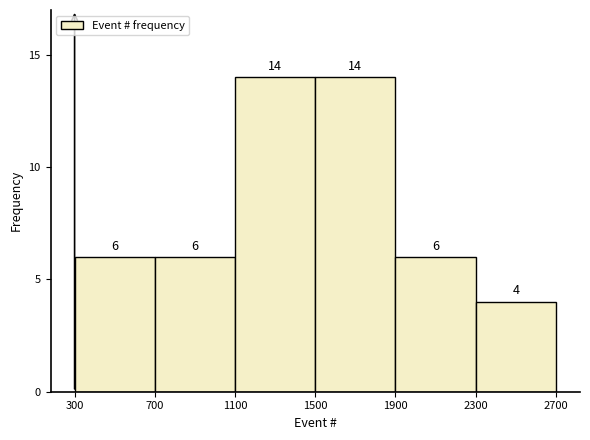

Reading left to right, transcribe this chart: for each bar, give the range it covers on the x-axis and its height.

300 to 700: 6
700 to 1100: 6
1100 to 1500: 14
1500 to 1900: 14
1900 to 2300: 6
2300 to 2700: 4